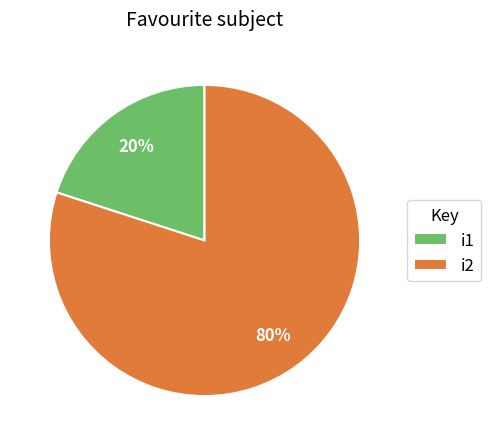

The i1 slice represents 7% of the pie. True or false?

False